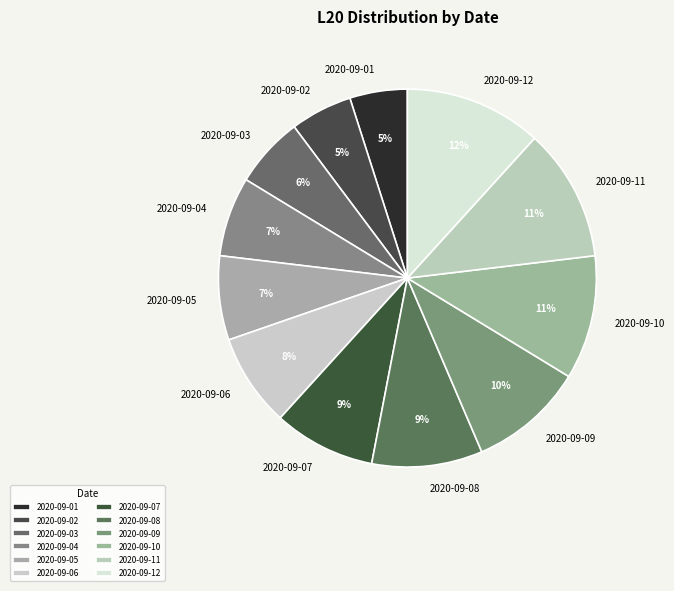

To the nearest percent, what portion does 2020-09-11 represent?

11%